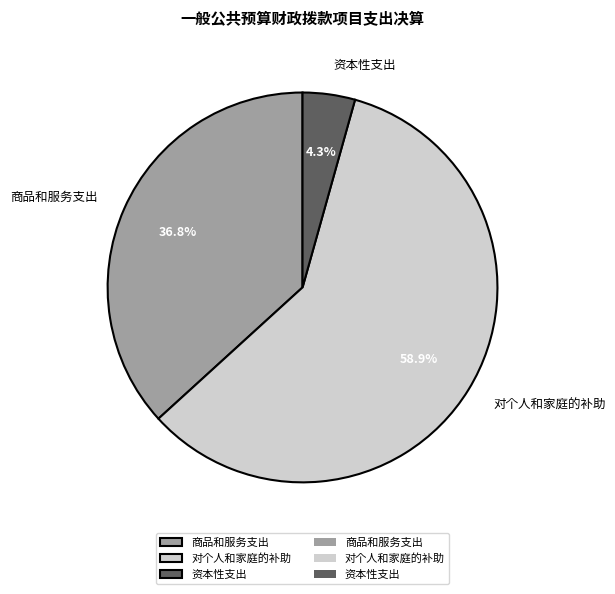

Combined, do 资本性支出 and 对个人和家庭的补助 account for over 50%?

Yes